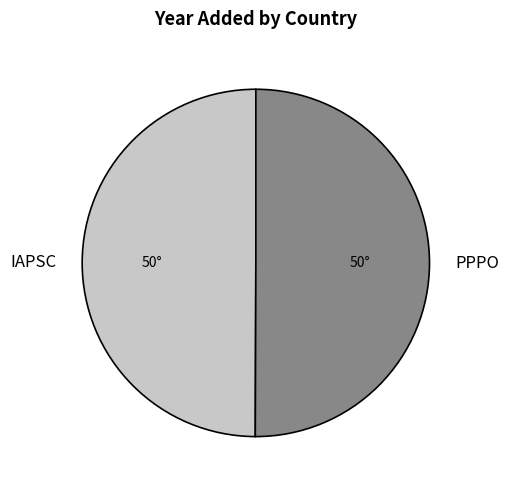

Approximately how many times larger is the value at PPPO compared to IAPSC?

1.0